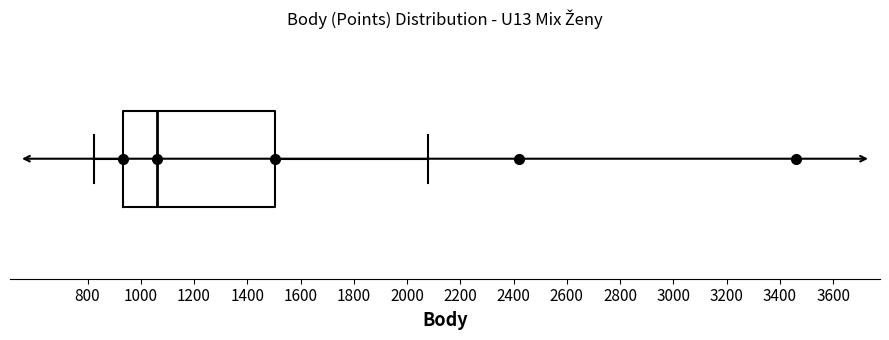

Read this box plot against the x-axis: the position of the median line, the range covered by the box, and the ends of both whiskers. The values are not printed on the chart, so give them approximately, as read against the axis.

median 1060, box 940 to 1500, whiskers 820 to 2080